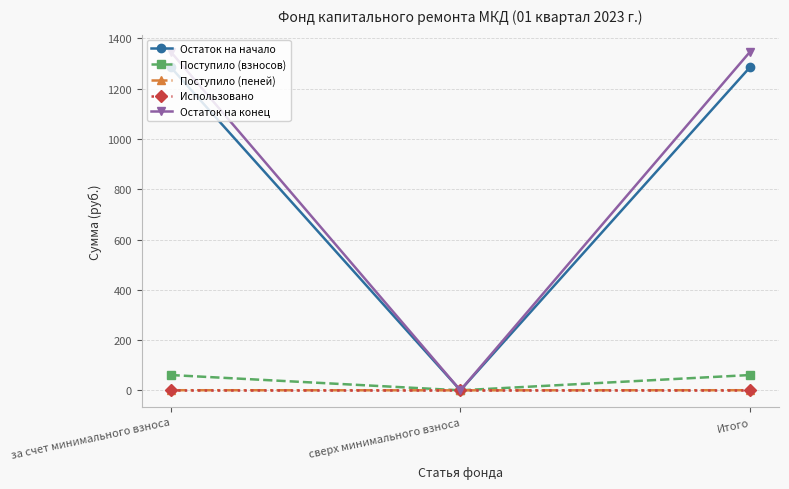

Between сверх минимального взноса and Итого, which series saw the biggest shift?

Остаток на конец